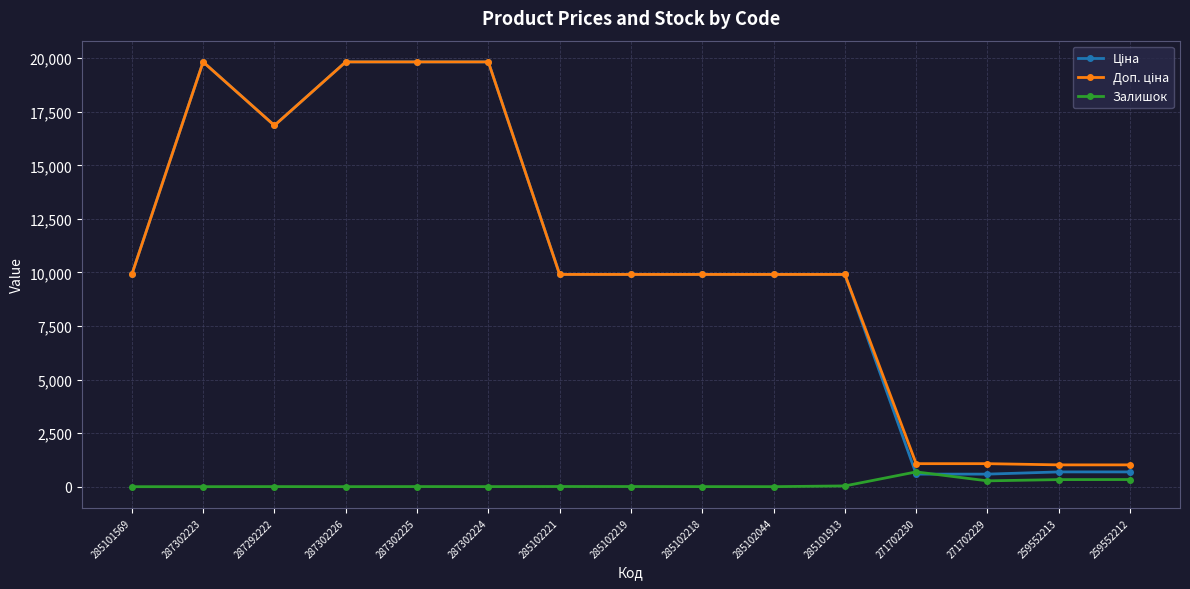

The Залишок series shows 4.0 at 287292222. True or false?

True